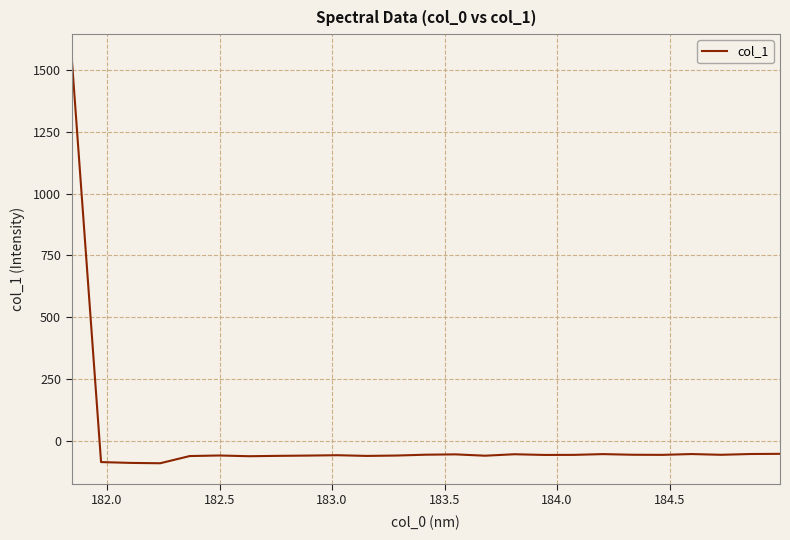

What is the smallest value displayed?

-90.9